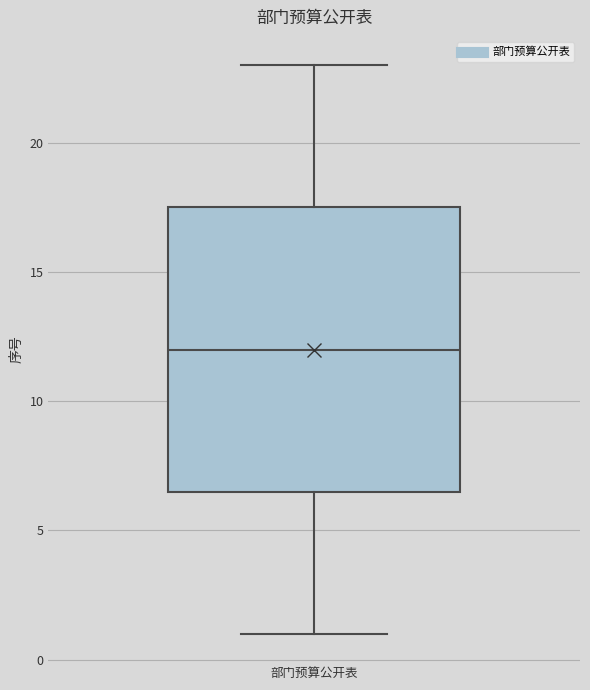

Where does the median line of the box for 部门预算公开表 sit on the y-axis? The values are not printed on the chart, so give them approximately, as read against the axis.

12.0